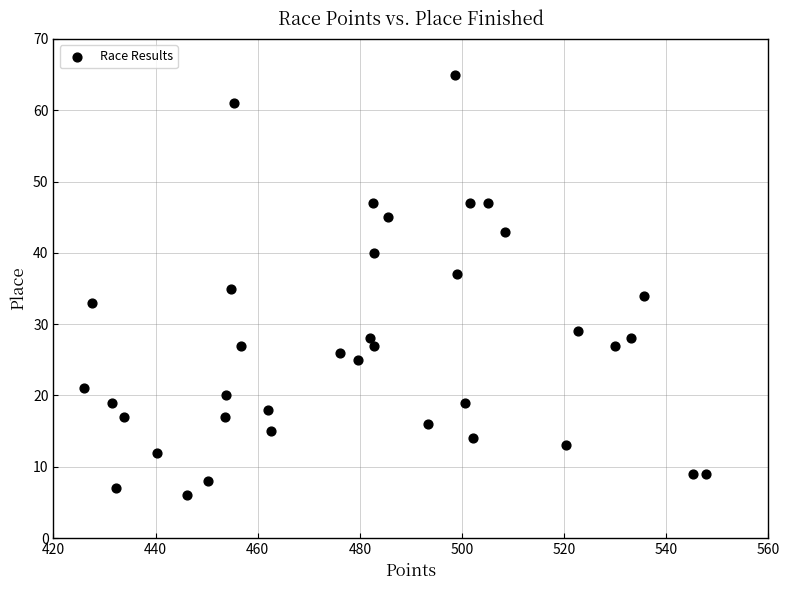

What is the range of Y values (max minus min)?

59